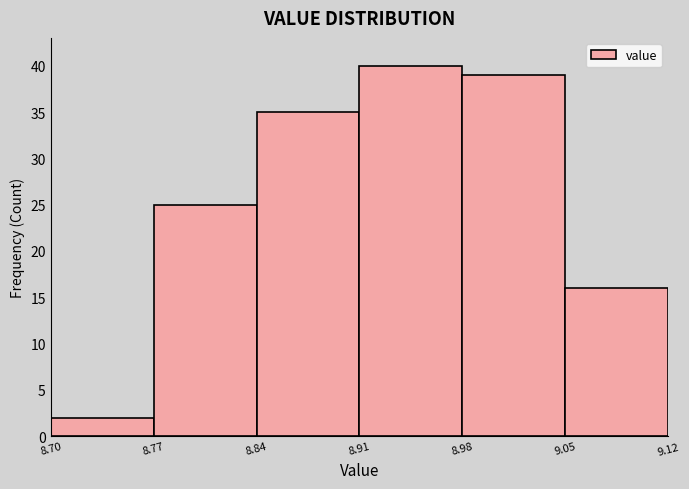

Over which range of the x-axis is the bar tallest?

8.91 to 8.98